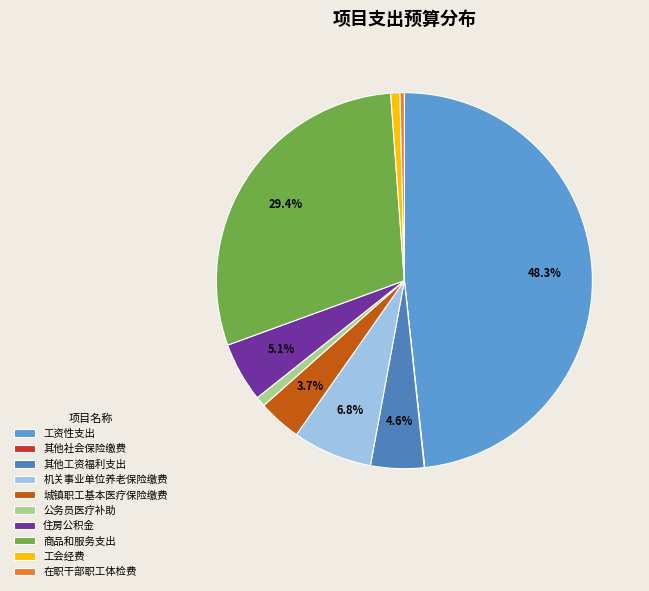

Which has a higher value, 机关事业单位养老保险缴费 or 工会经费?

机关事业单位养老保险缴费